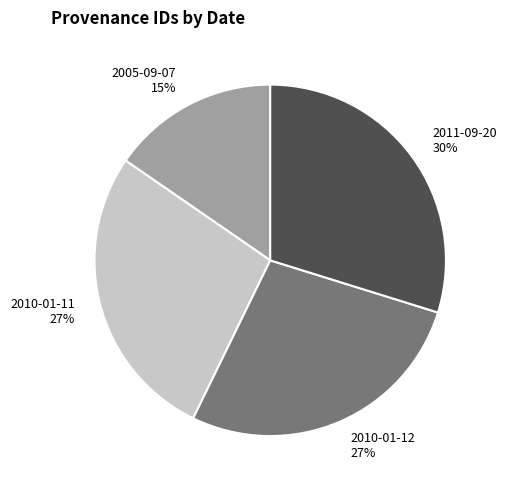

Is the sum of 2010-01-11 and 2005-09-07 greater than half?

No